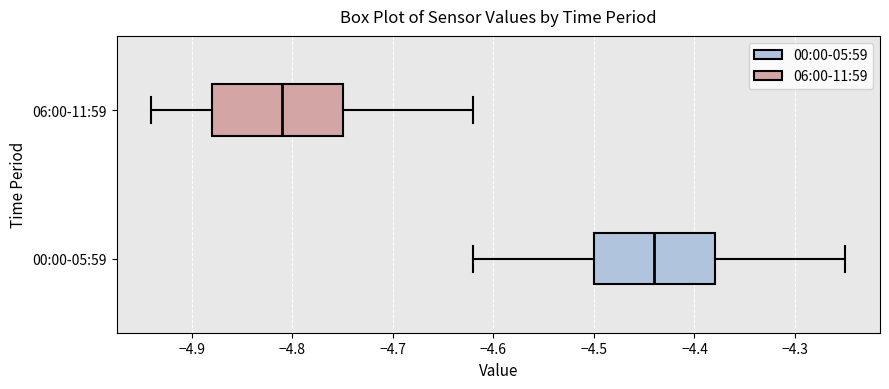

Which box has the furthest to the right median line?

00:00-05:59